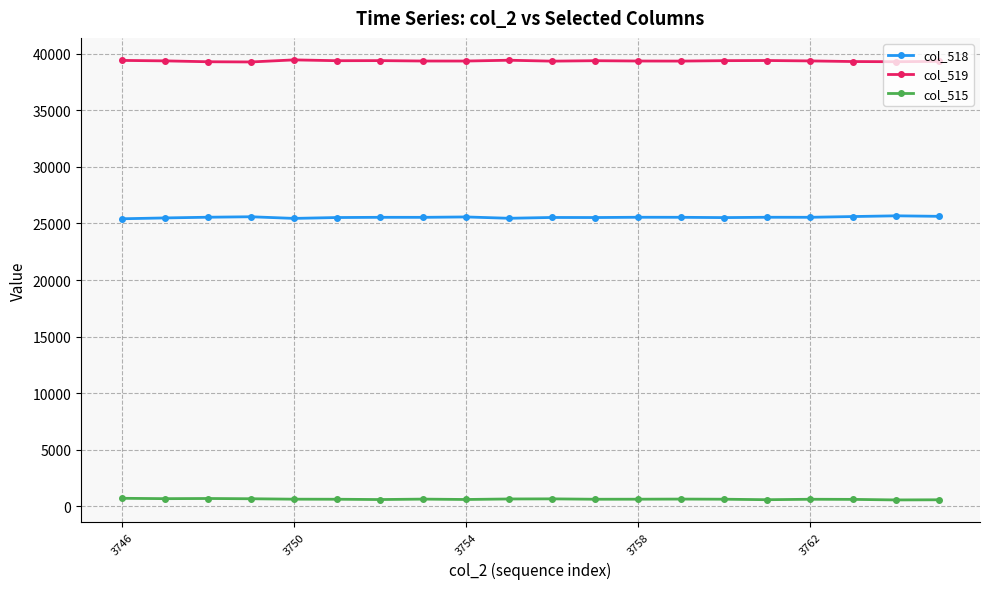

List the series in order of their overall mean, highest first.

col_519, col_518, col_515